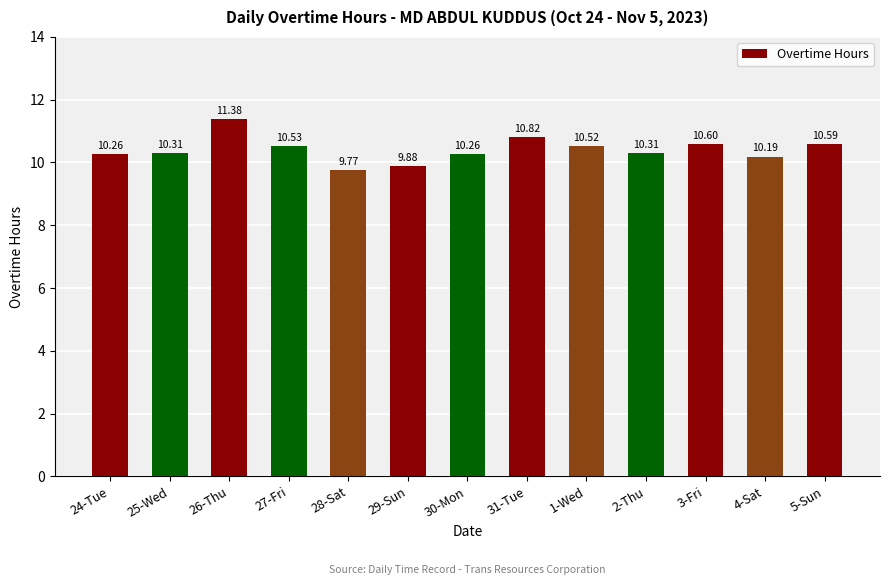

What is the average value?

10.4